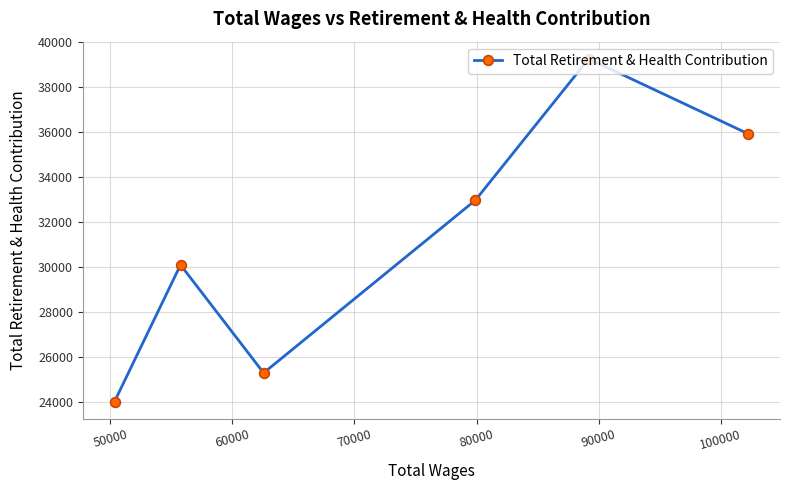

Reading left to right, extract all data points from this chart.

24028	30108	25303	32980	39273	35935